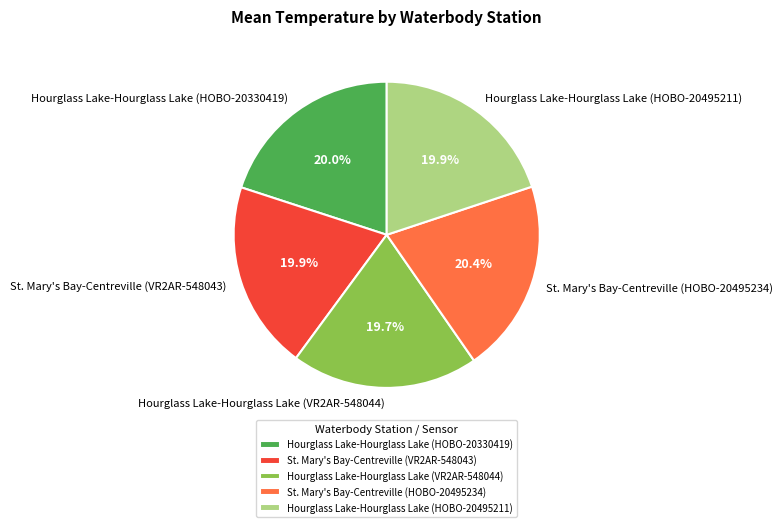

True or false: Hourglass Lake-Hourglass Lake (HOBO-20495211) accounts for 20% of the total.

True